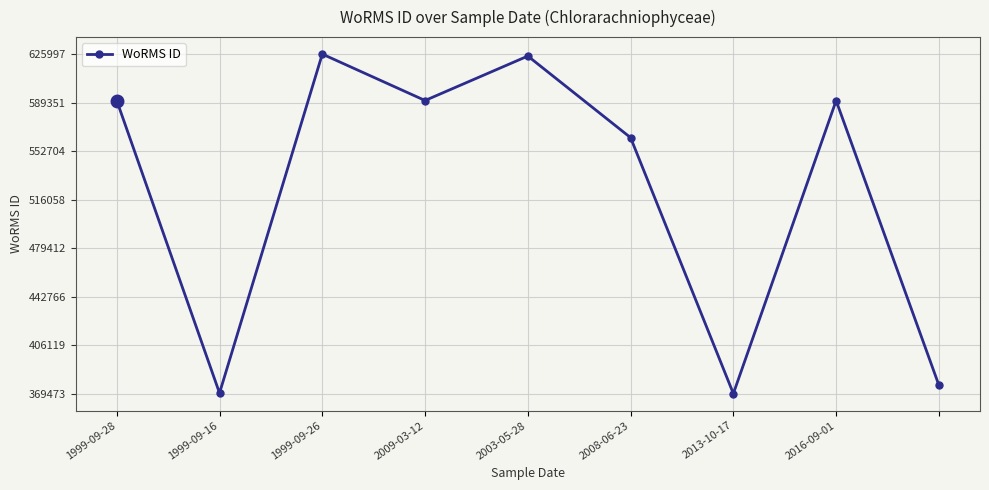

What is the value of the 2nd point from the left?

369855